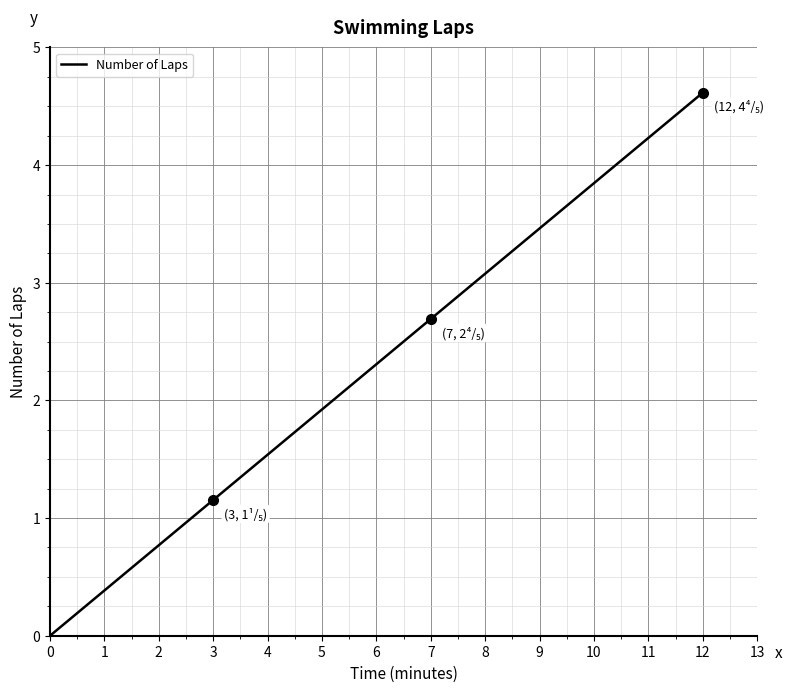

What is the change in value from 4 to 6?

+0.8